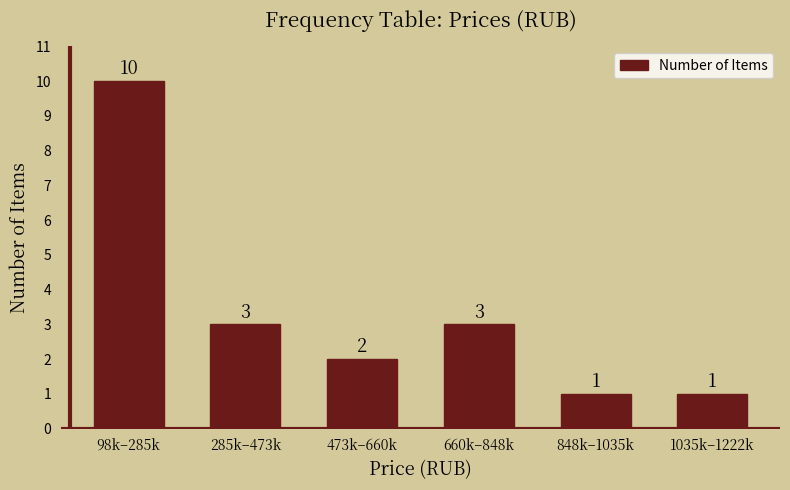

Reading left to right, list all the values displayed in this chart.

10	3	2	3	1	1